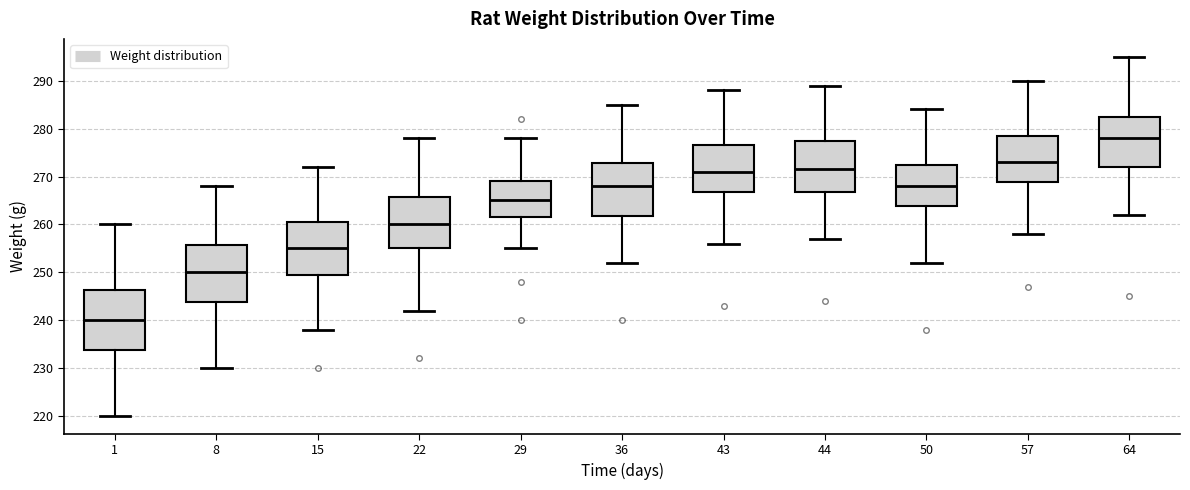

Reading left to right, read every box against the y-axis: the position of its median line, the range the box covers, and the ends of its whiskers. The values are not printed on the chart, so give them approximately, as read against the axis.

1: median 240, box 234 to 246, whiskers 220 to 260
8: median 250, box 244 to 256, whiskers 230 to 268
15: median 255, box 250 to 261, whiskers 238 to 272
22: median 260, box 255 to 266, whiskers 242 to 278
29: median 265, box 262 to 269, whiskers 255 to 278
36: median 268, box 262 to 273, whiskers 252 to 285
43: median 271, box 267 to 277, whiskers 256 to 288
44: median 272, box 267 to 278, whiskers 257 to 289
50: median 268, box 264 to 273, whiskers 252 to 284
57: median 273, box 269 to 279, whiskers 258 to 290
64: median 278, box 272 to 283, whiskers 262 to 295